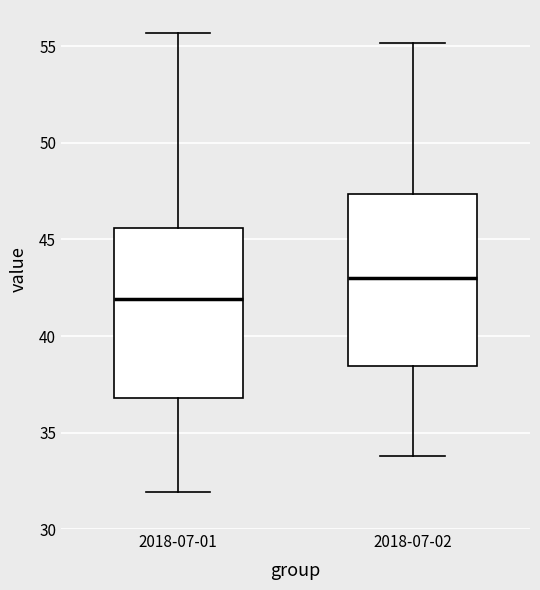

Which box's median line is the highest?

2018-07-02